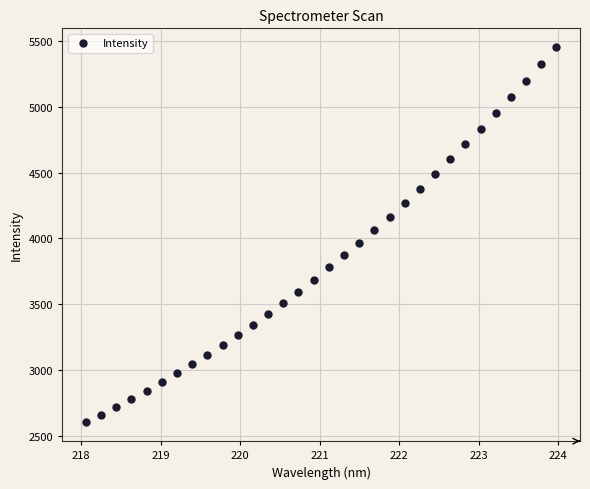

What is the range of Y values (max minus min)?

2849.5